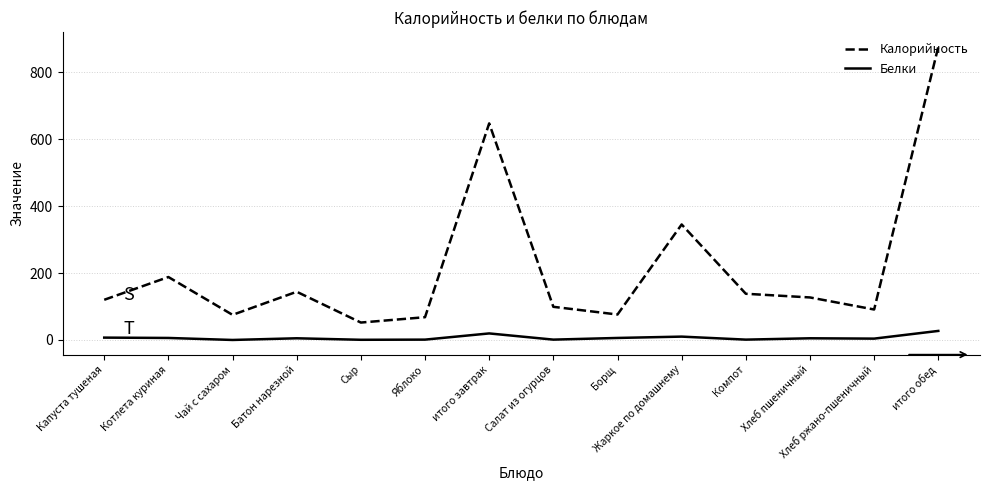

At Чай с сахаром, list the series in order from smallest to largest.

Белки, Калорийность